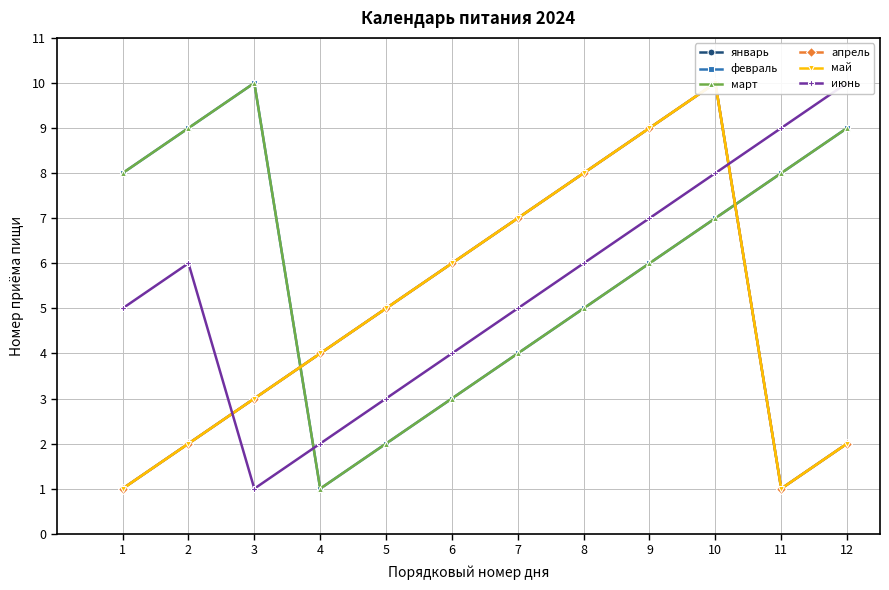

At how many categories does at least one series exceed 3?

12